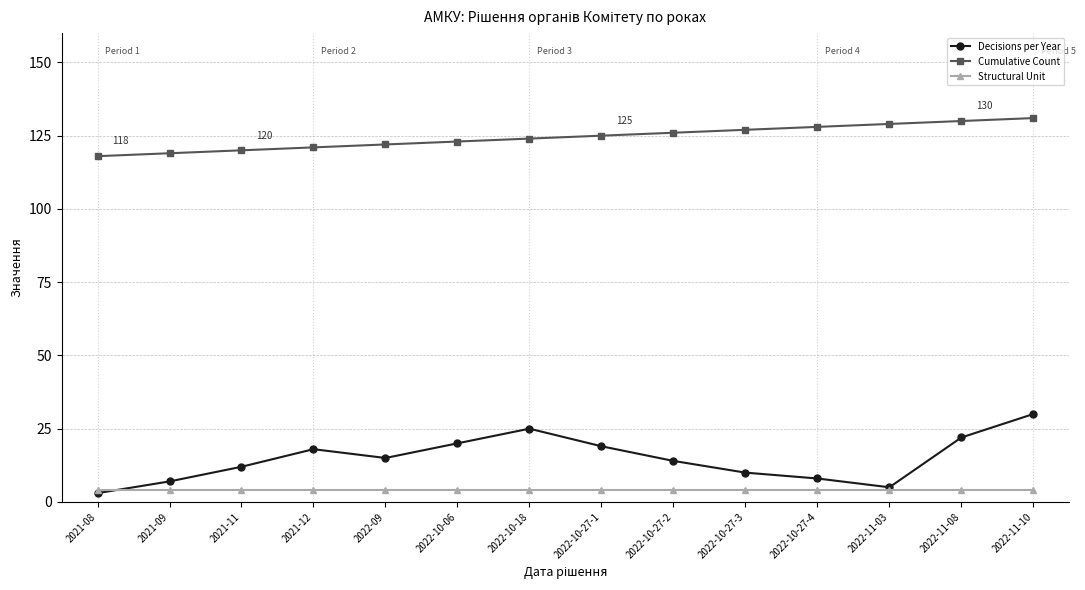

After their last crossing, which series has the higher values: Structural Unit or Decisions per Year?

Decisions per Year